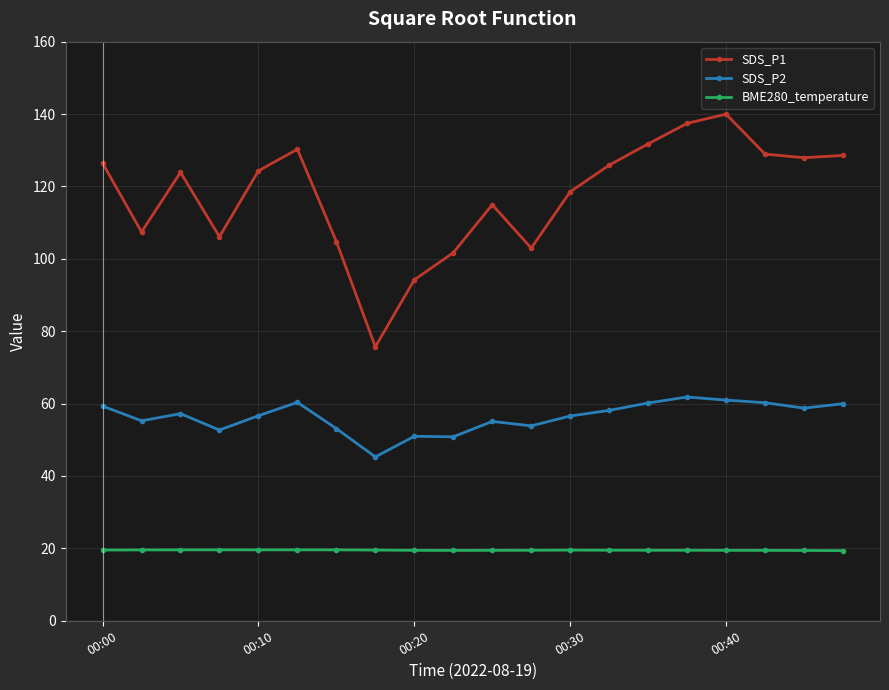

True or false: SDS_P1 and BME280_temperature cross at least once.

False